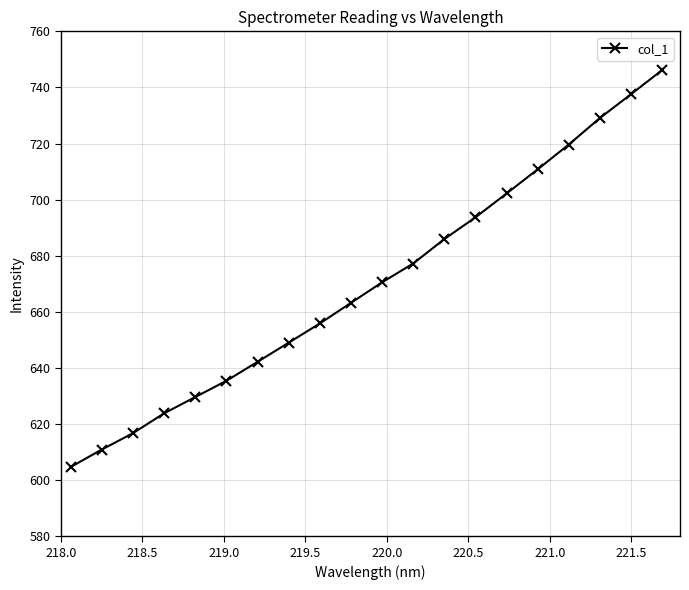

What is the sum of all values?

13404.4